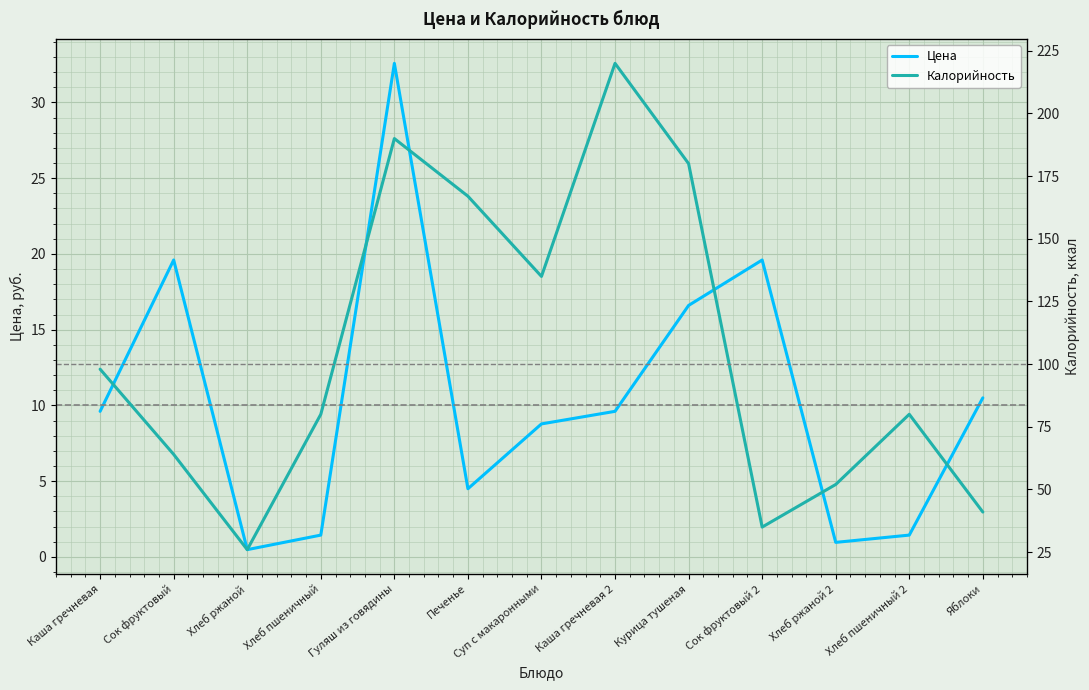

Where is the first local minimum for Калорийность?

Хлеб ржаной